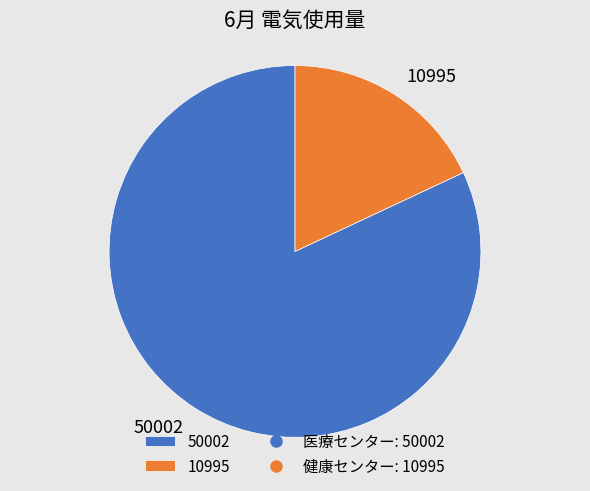

Which has a higher value, 50002 or 10995?

50002